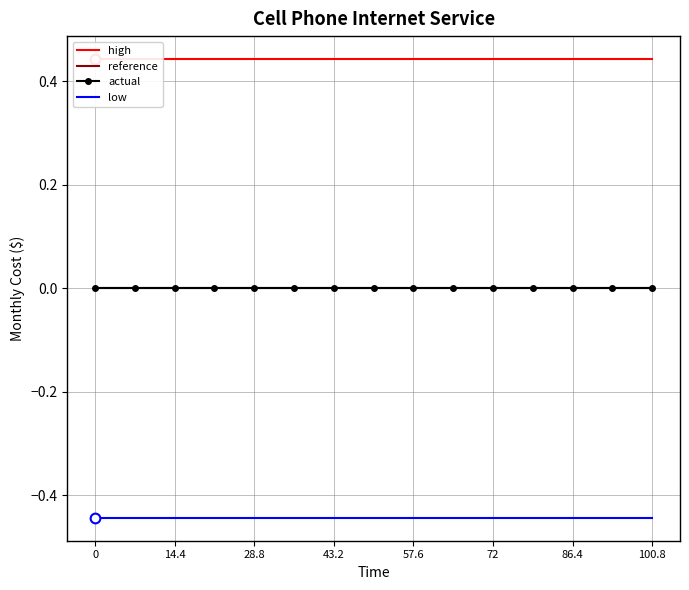

The value of low at 86.4 is -0.1. True or false?

False